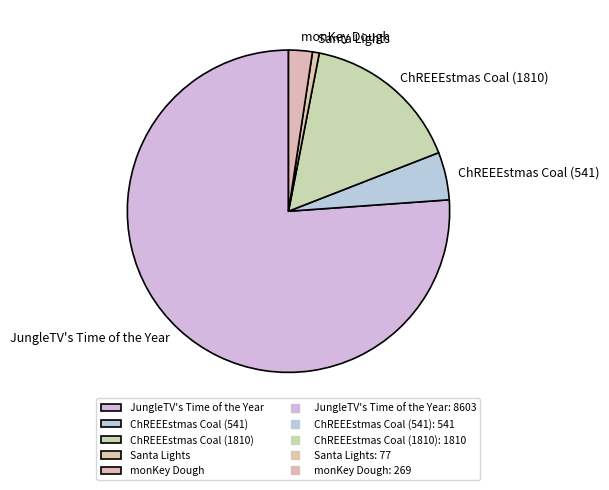

Is it true that ChREEEstmas Coal (1810) is 9% of the pie?

False